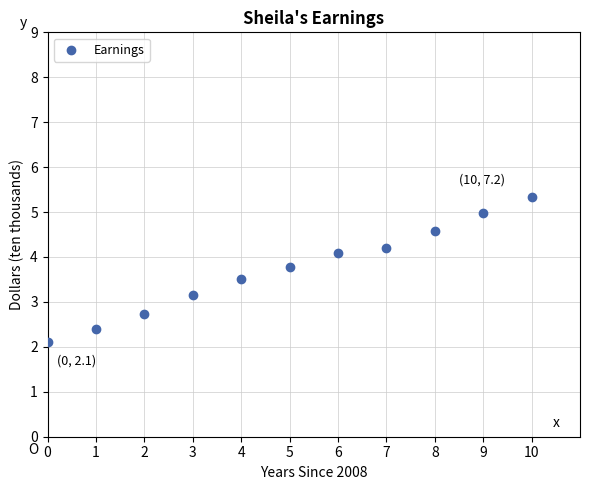

What is the range of Y values (max minus min)?

3.2